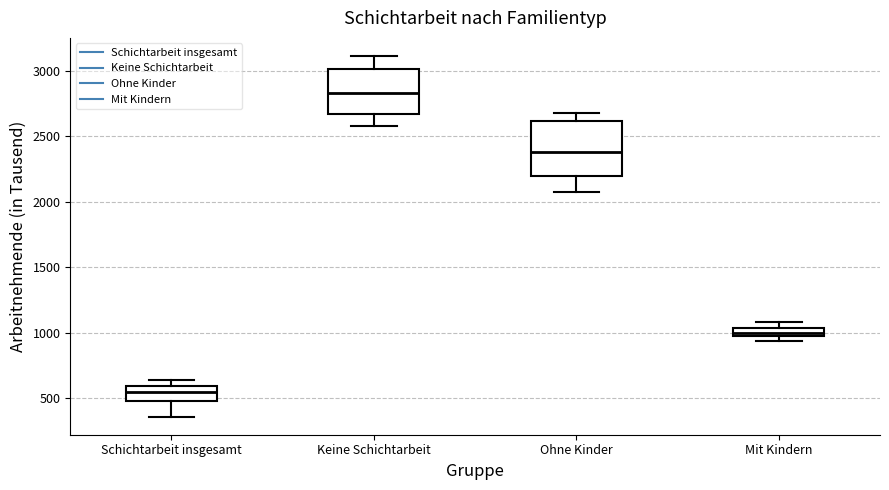

Which box is the tallest, from its lower edge to its upper edge?

Ohne Kinder